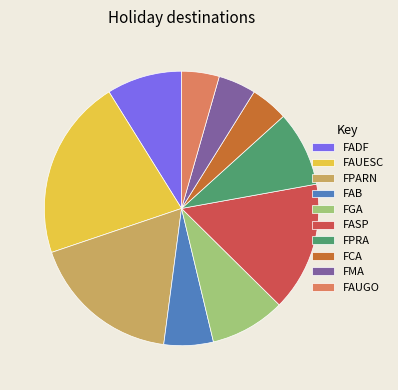

Do FMA and FPRA together represent more than half of the pie?

No